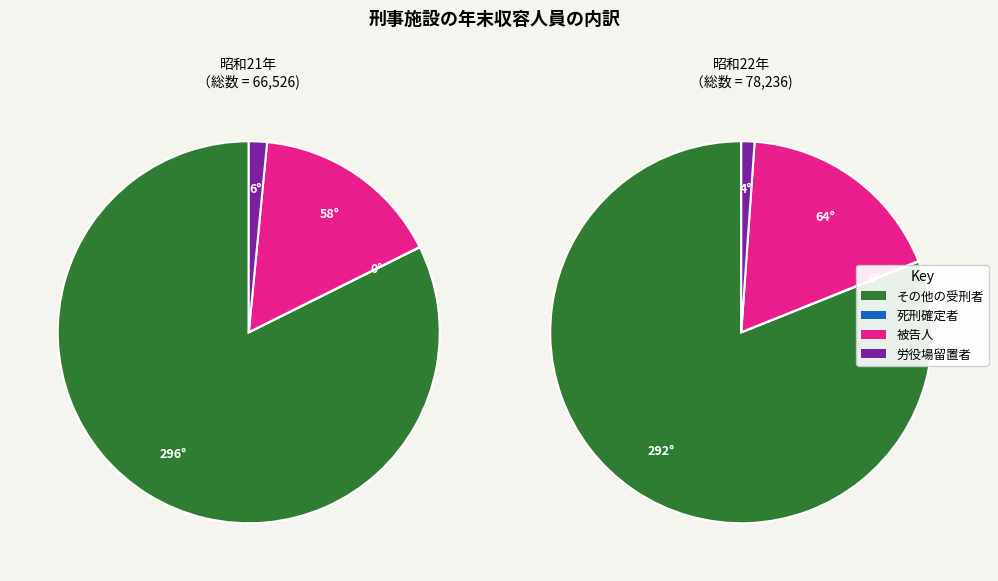

Is it true that 29 is 23% of the pie?

False